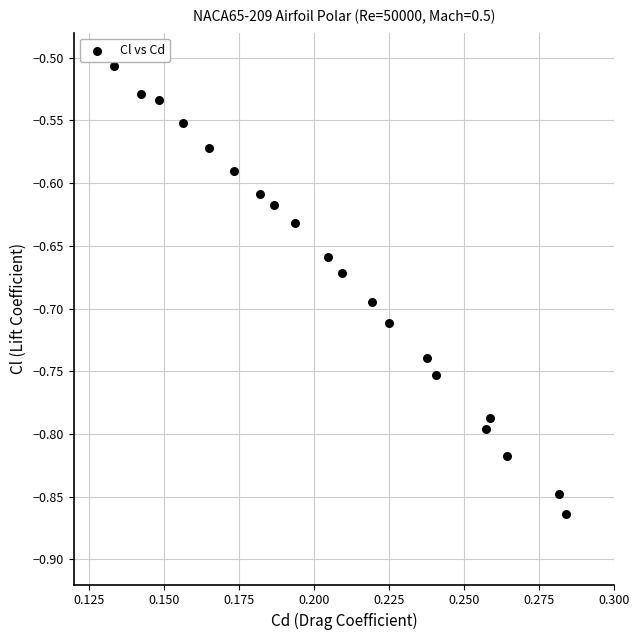

What is the range of Y values (max minus min)?

0.4